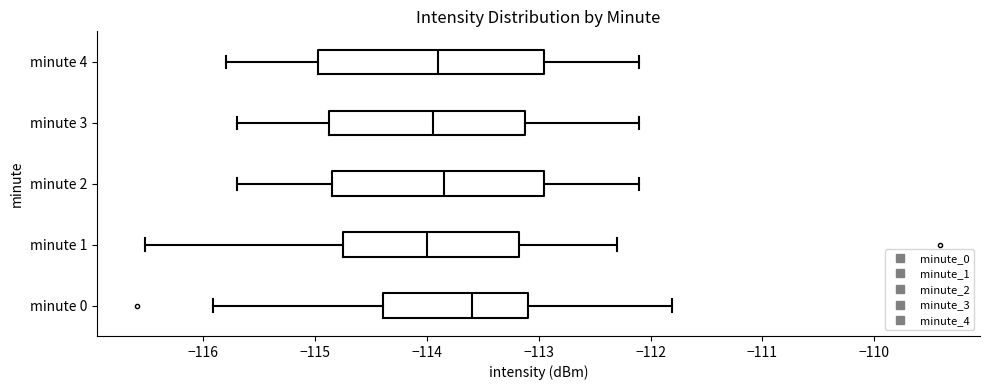

Reading bottom to top, read every box against the x-axis: the position of its median line, the range the box covers, and the ends of its whiskers. The values are not printed on the chart, so give them approximately, as read against the axis.

minute 0: median -113.6, box -114.4 to -113.1, whiskers -115.9 to -111.8
minute 1: median -114.0, box -114.7 to -113.2, whiskers -116.5 to -112.3
minute 2: median -113.8, box -114.8 to -112.9, whiskers -115.7 to -112.1
minute 3: median -113.9, box -114.9 to -113.1, whiskers -115.7 to -112.1
minute 4: median -113.9, box -115.0 to -112.9, whiskers -115.8 to -112.1